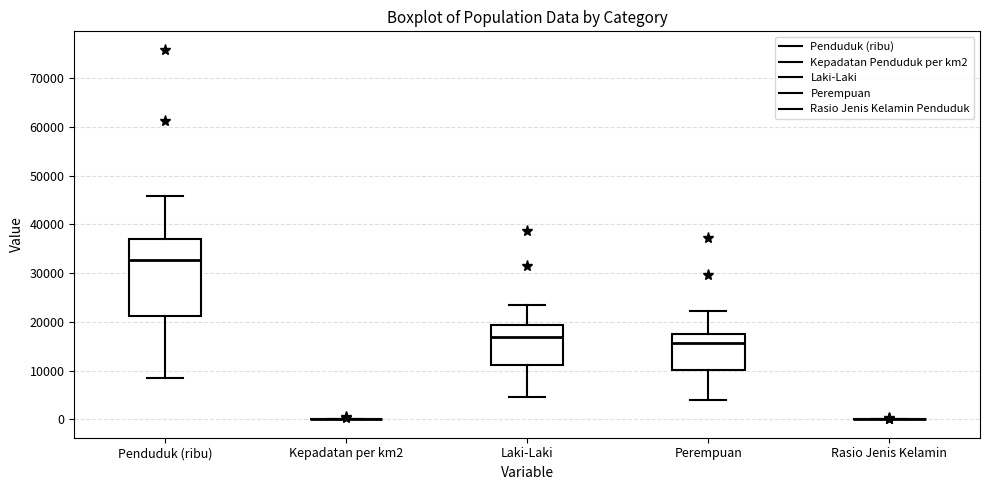

Reading left to right, transcribe this box plot: for each box, give where its median line is, the range the box spans, and where its two whiskers end, as read against the y-axis. The values are not printed on the chart, so give them approximately, as read against the axis.

Penduduk (ribu): median 33000, box 21000 to 37000, whiskers 9000 to 46000
Kepadatan per km2: box collapsed to a line at 0, whiskers 0 to 0
Laki-Laki: median 17000, box 11000 to 19000, whiskers 5000 to 23000
Perempuan: median 16000, box 10000 to 18000, whiskers 4000 to 22000
Rasio Jenis Kelamin: box collapsed to a line at 0, whiskers 0 to 0